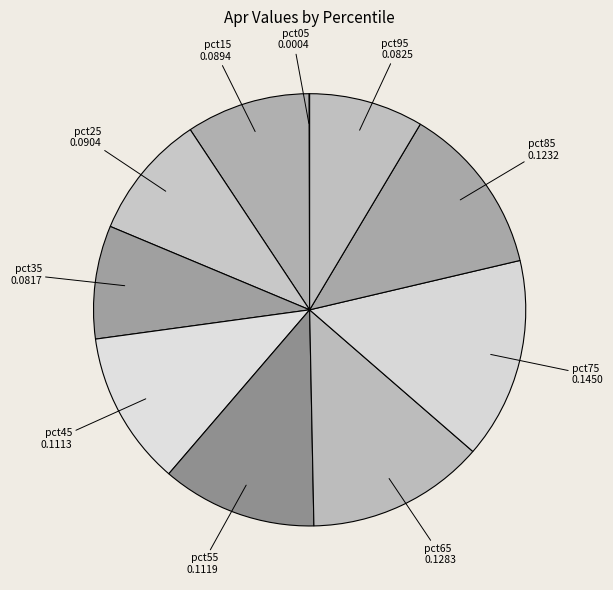

True or false: pct75 accounts for 30% of the total.

False